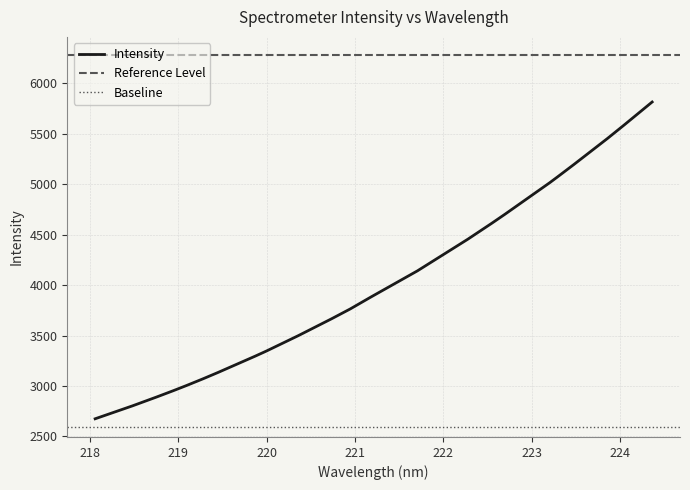

What is the difference between the second highest and minimum values?

3004.0